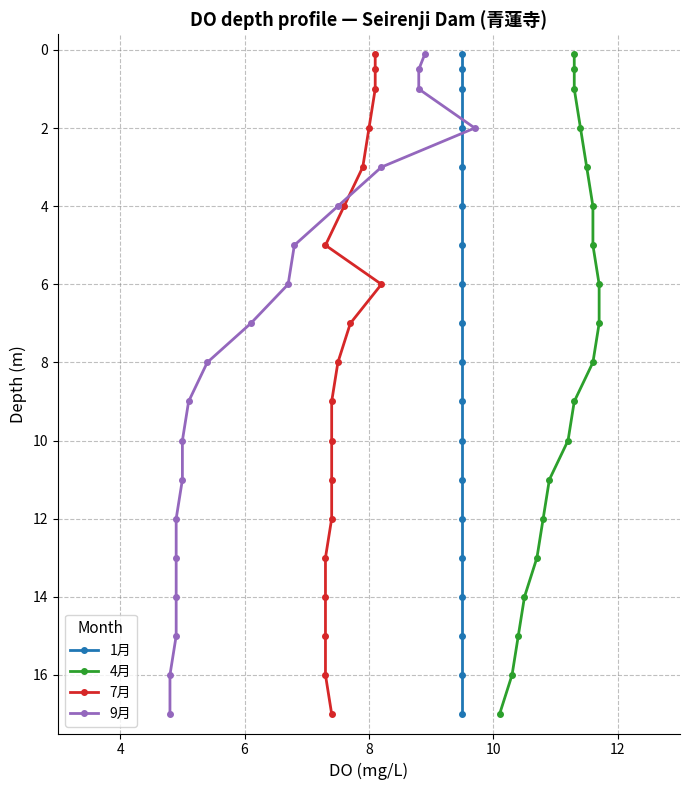

Count the number of data series in this chart.

4